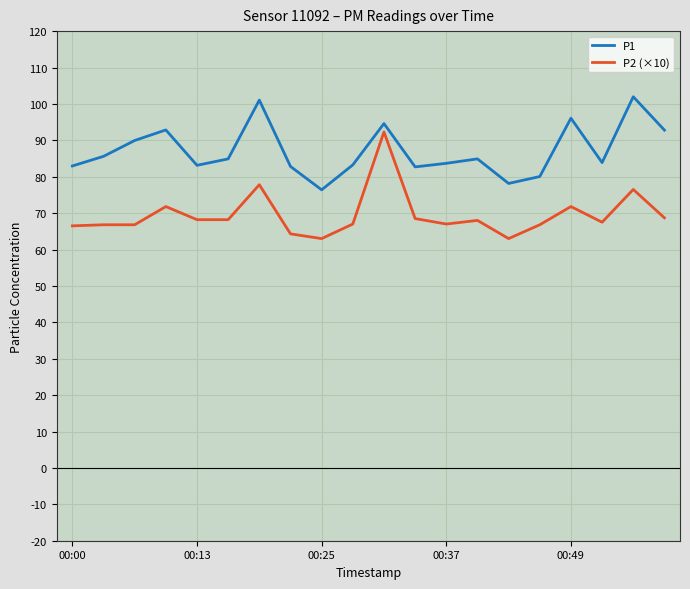

Is this an area chart (filled region under the line)?

No